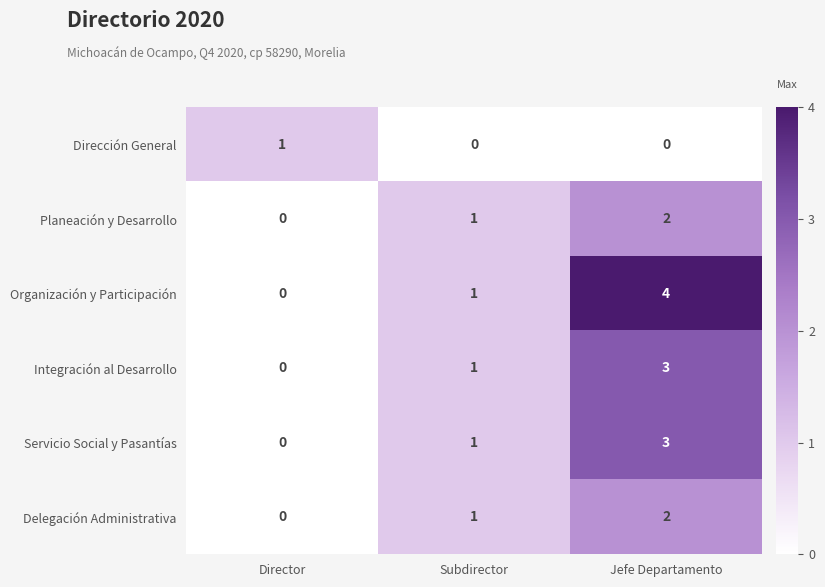

At which label is Servicio Social y Pasantías closest to 1?

Subdirector